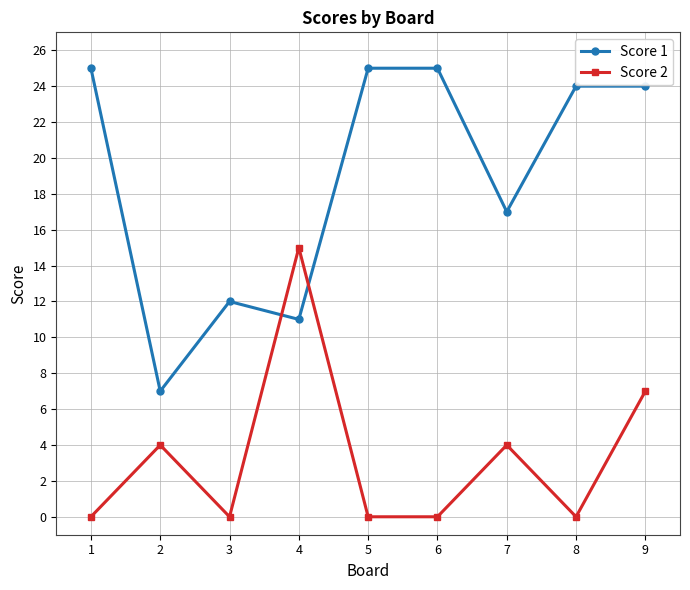

What are all the series names shown in the legend?

Score 1, Score 2